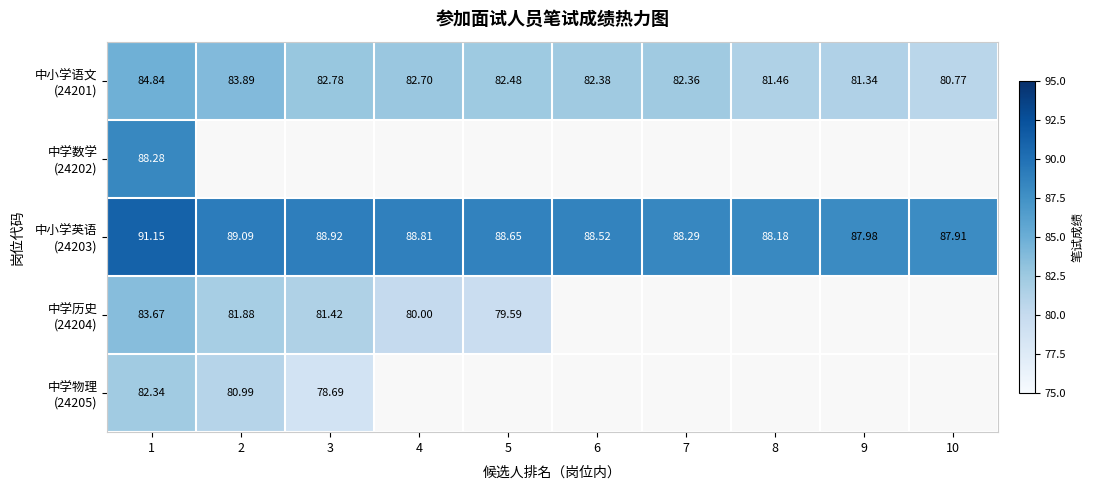

What is the lowest value of the 中学数学 (24202) series?

88.3